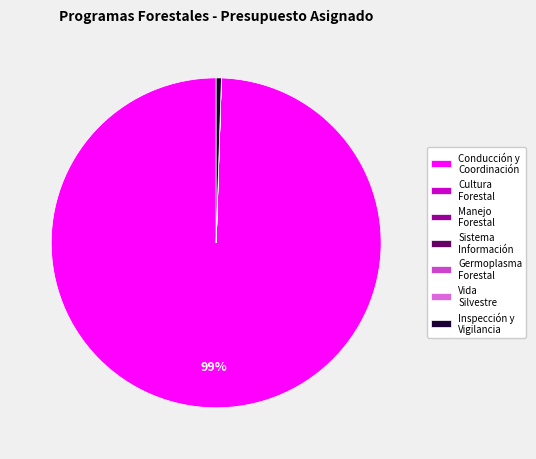

To the nearest percent, what portion does Conducción y Coordinación represent?

99%